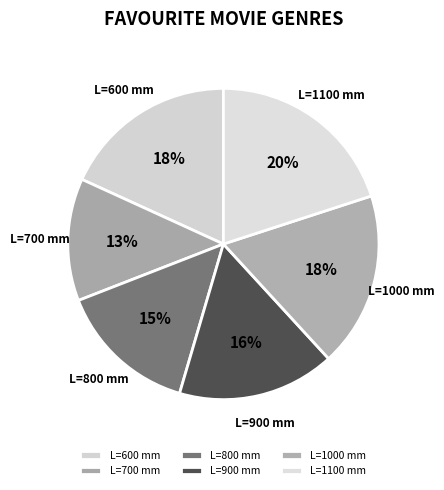

To the nearest percent, what is the difference between the largest and smallest slice percentages?

7%